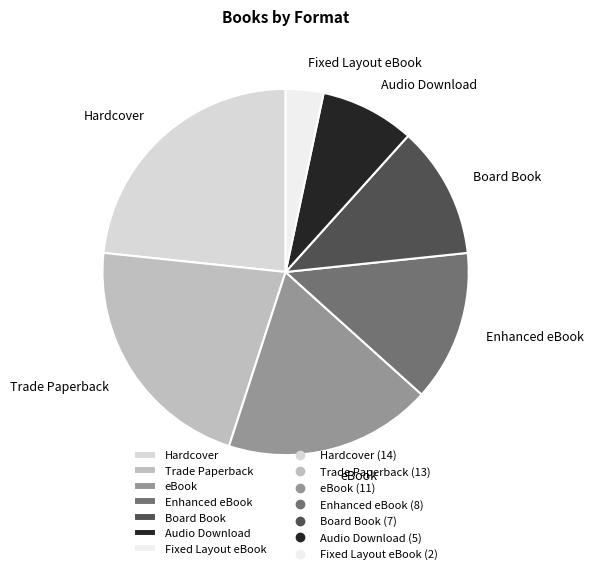

Combined, do Audio Download and Fixed Layout eBook account for over 50%?

No